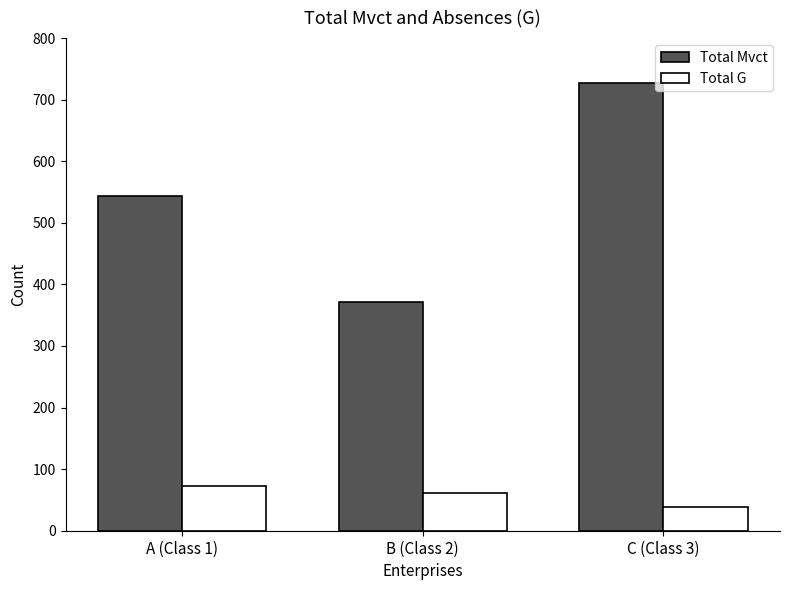

Reading left to right, list all the values displayed in this chart.

Total Mvct: 544	371	727
Total G: 73	62	39